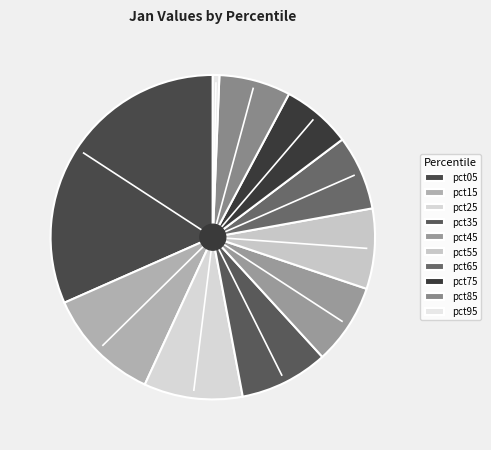

To the nearest percent, what is the combined percentage of pct35 and pct15?

20%